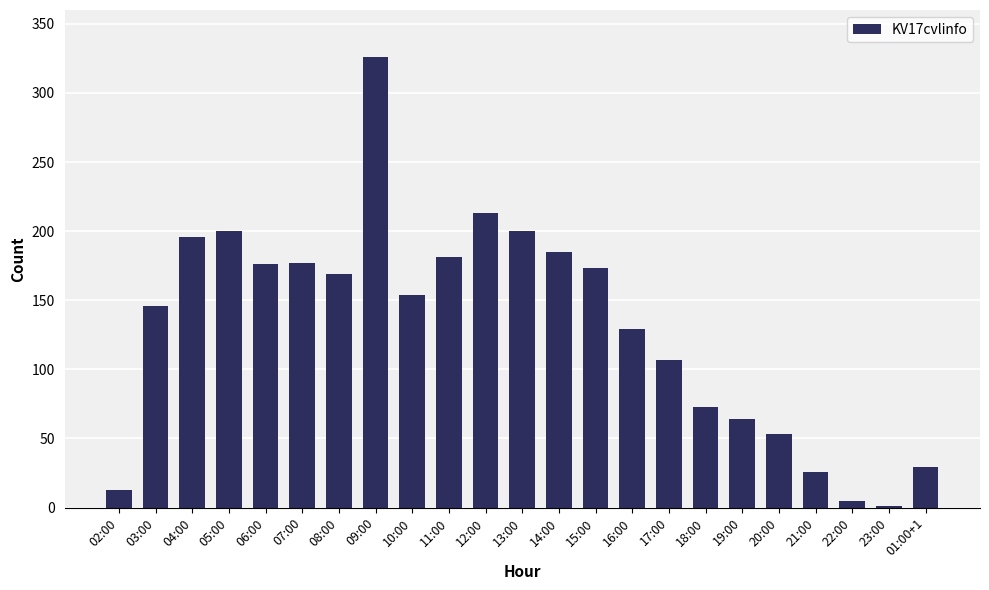

Which has a higher value, 14:00 or 21:00?

14:00